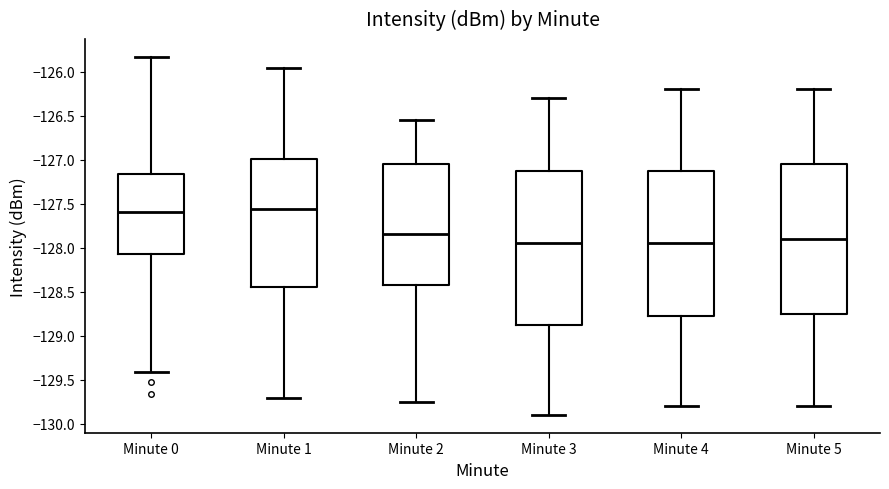

Where is the lower edge of the box for Minute 0 on the y-axis? The values are not printed on the chart, so give them approximately, as read against the axis.

-128.05